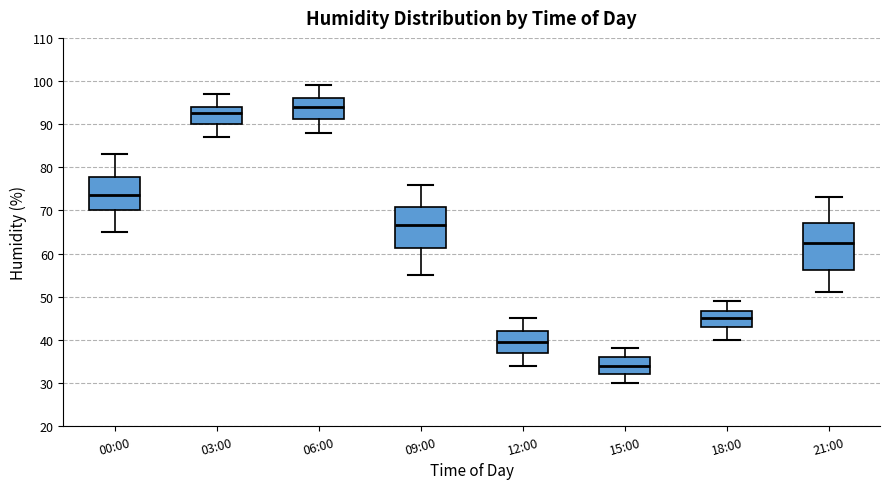

Reading left to right, read every box against the y-axis: the position of its median line, the range the box covers, and the ends of its whiskers. The values are not printed on the chart, so give them approximately, as read against the axis.

00:00: median 74, box 70 to 78, whiskers 65 to 83
03:00: median 93, box 90 to 94, whiskers 87 to 97
06:00: median 94, box 91 to 96, whiskers 88 to 99
09:00: median 67, box 61 to 71, whiskers 55 to 76
12:00: median 40, box 37 to 42, whiskers 34 to 45
15:00: median 34, box 32 to 36, whiskers 30 to 38
18:00: median 45, box 43 to 47, whiskers 40 to 49
21:00: median 63, box 56 to 67, whiskers 51 to 73